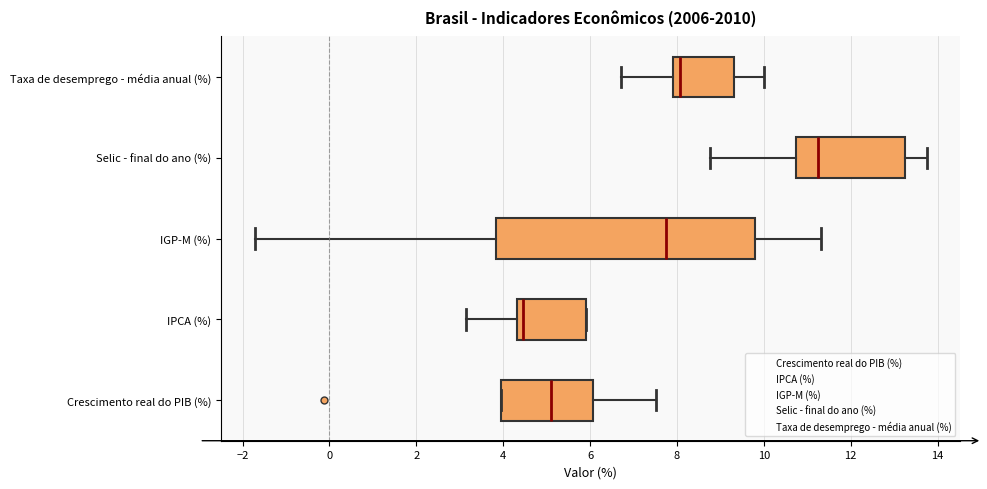

Which box is the widest, from its left edge to its right edge?

IGP-M (%)